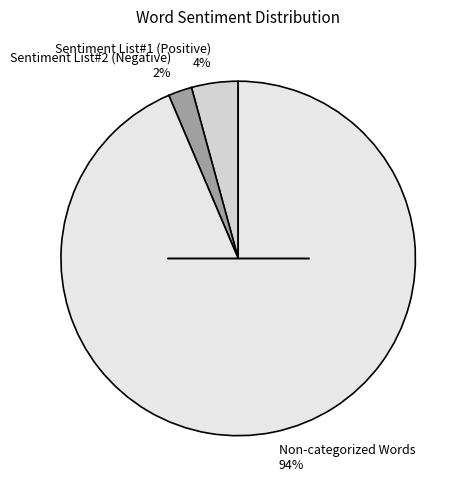

Does any single category account for the majority?

Yes